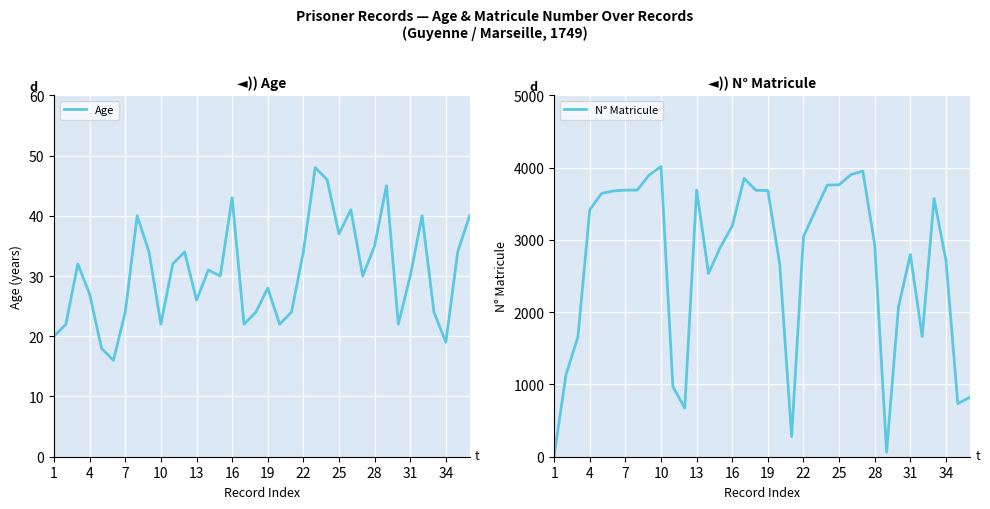

What is the lowest value of the N° Matricule series?

18